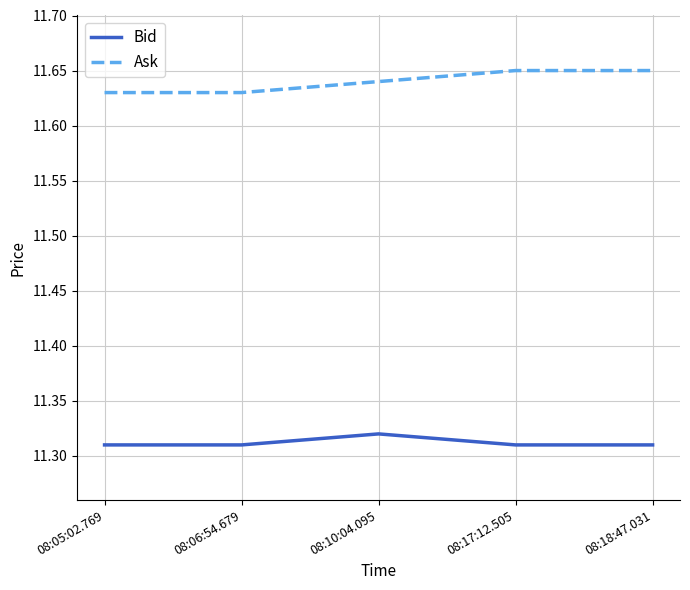

List the series in order of their overall mean, lowest first.

Bid, Ask